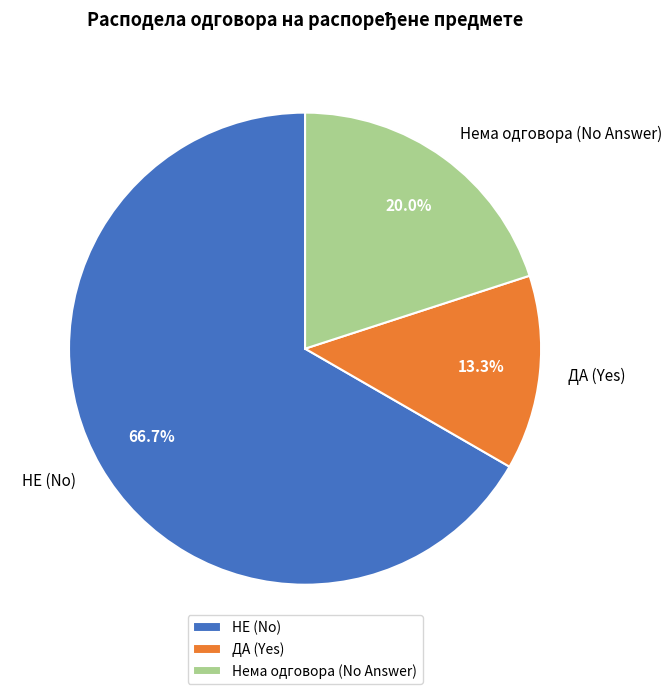

Which slice is the smallest?

ДА (Yes)